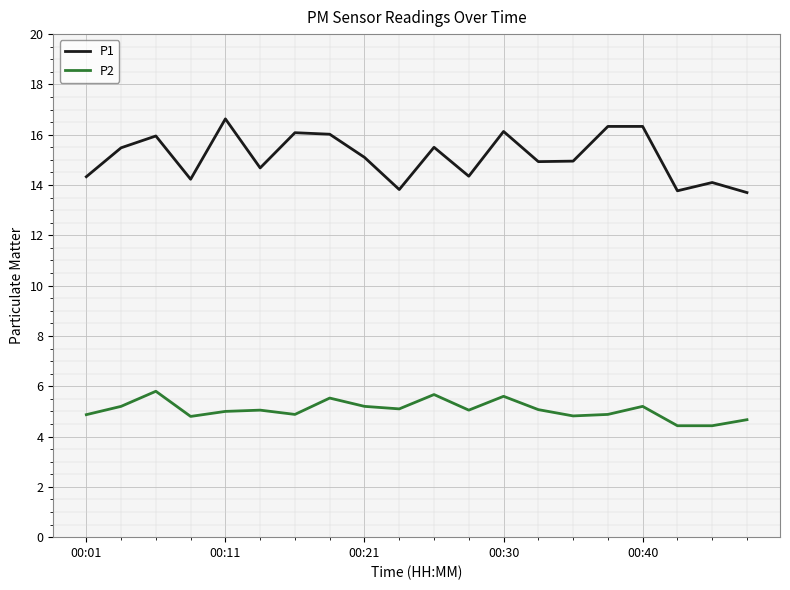

What is the difference between the maximum and second lowest values in the P2 series?

1.4